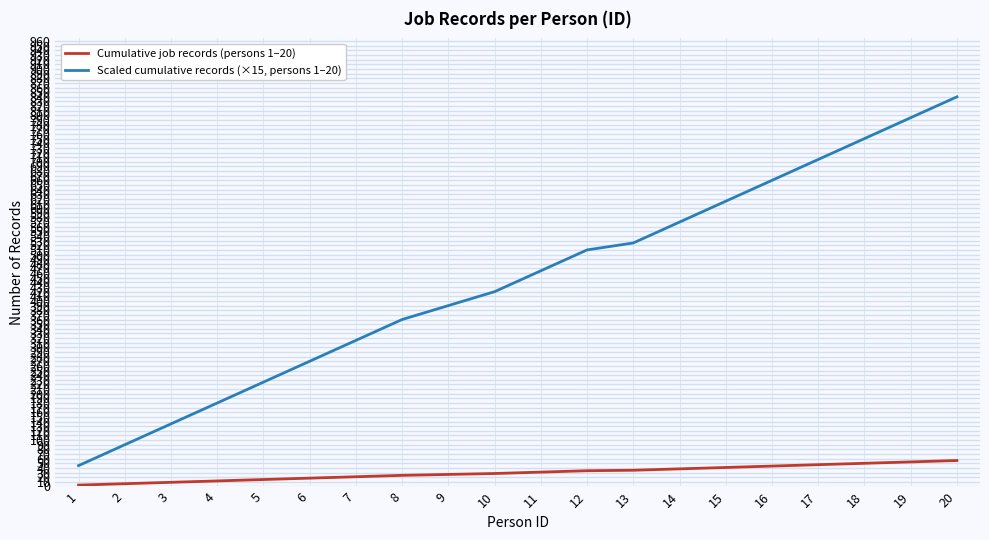

Is the value of Cumulative job records (persons 1–20) at 17 greater than the value of Scaled cumulative records (×15, persons 1–20) at 4?

No